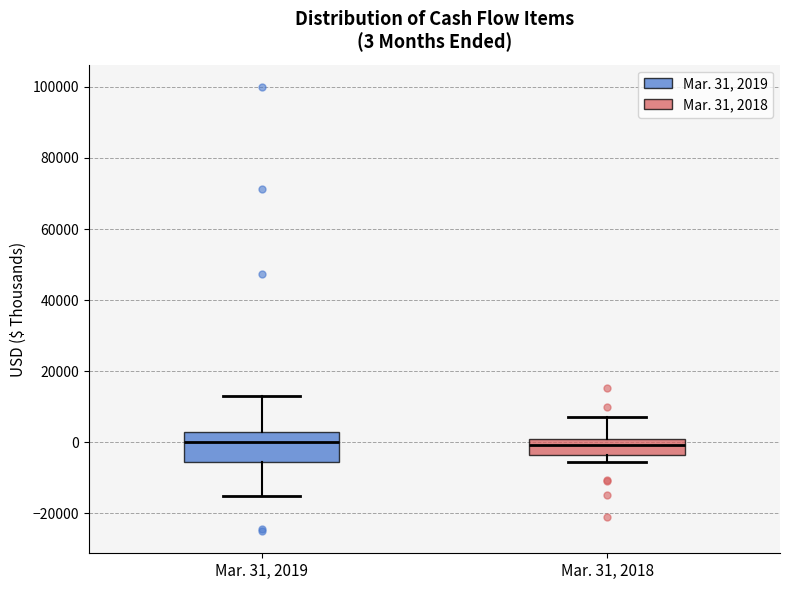

Which box is the tallest, from its lower edge to its upper edge?

Mar. 31, 2019